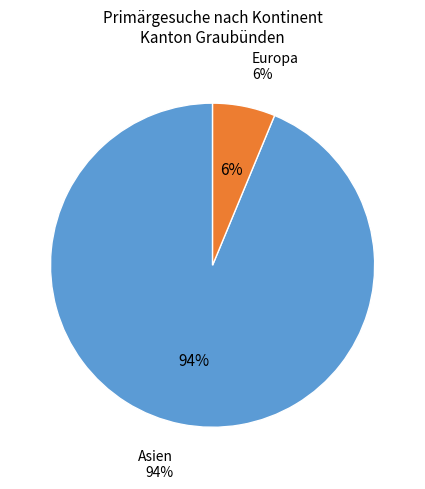

The Afrika slice represents 6% of the pie. True or false?

False